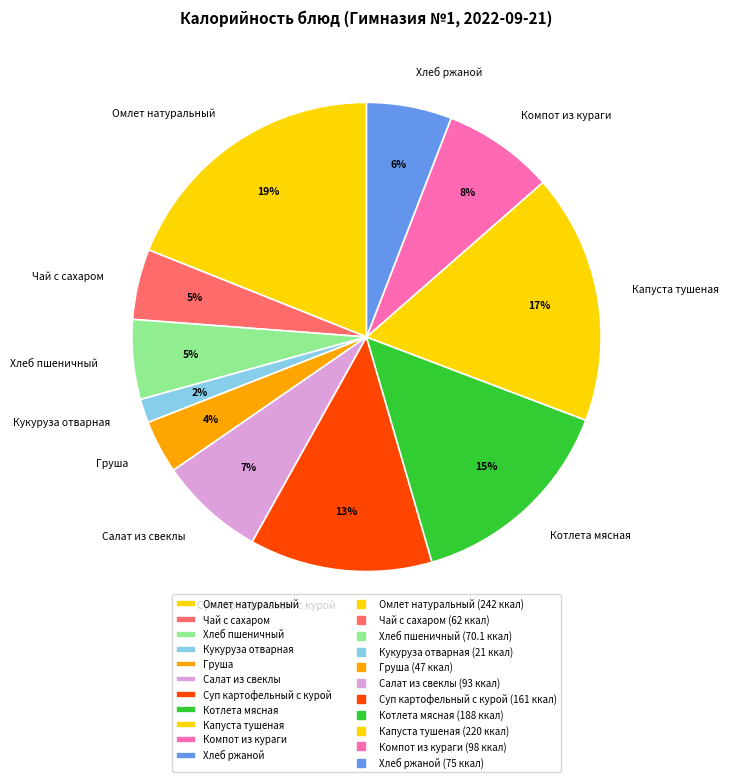

Which category has the smallest portion of the pie?

Кукуруза отварная